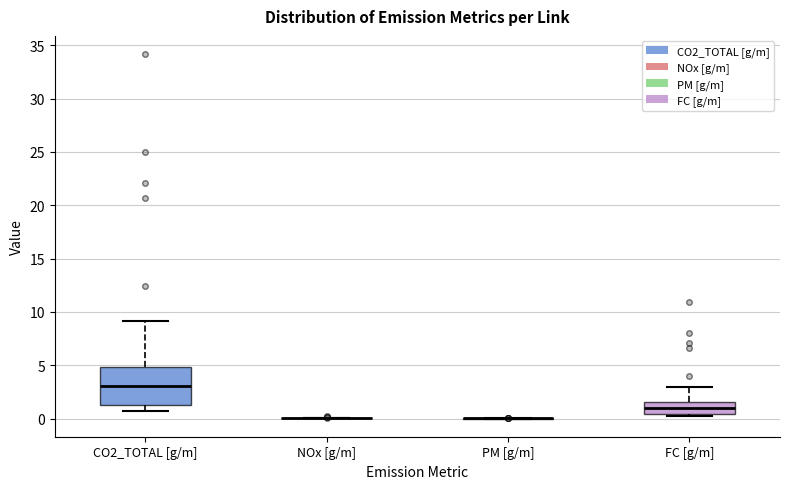

Where does the upper whisker of the box for CO2_TOTAL [g/m] end on the y-axis? The values are not printed on the chart, so give them approximately, as read against the axis.

9.0